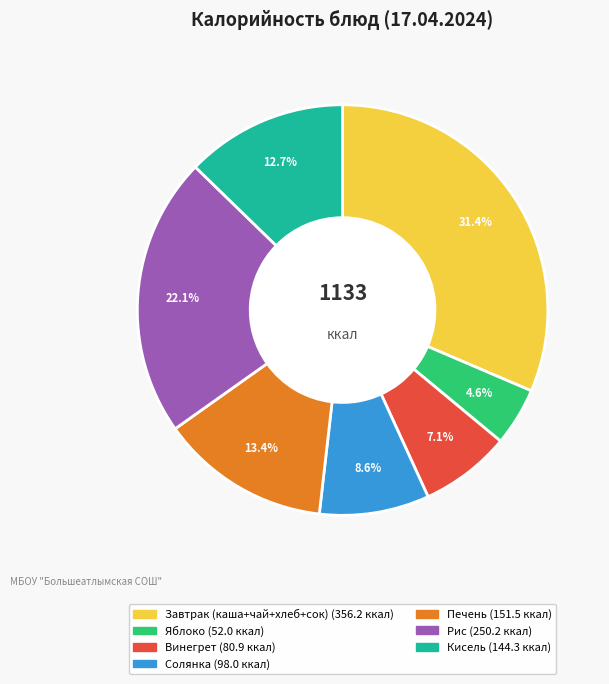

What percentage do Печень and Кисель together represent?

26.1%